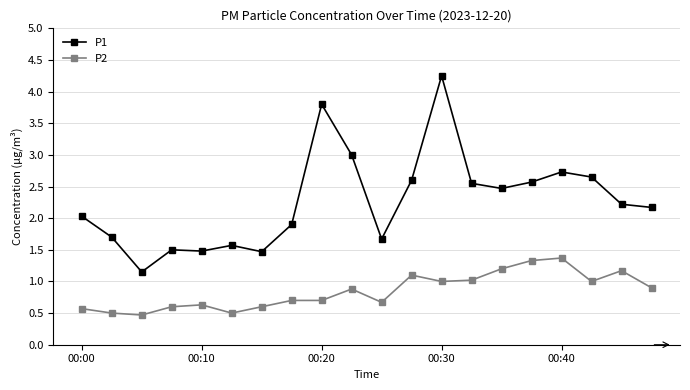

What is the difference between the maximum and minimum values in the P2 series?

0.9